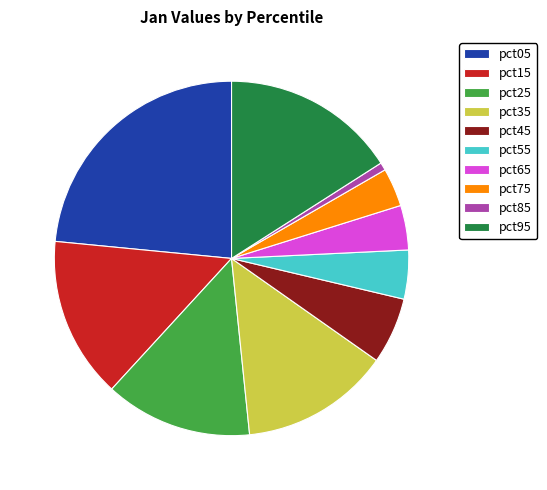

Combined, do pct45 and pct75 account for over 50%?

No